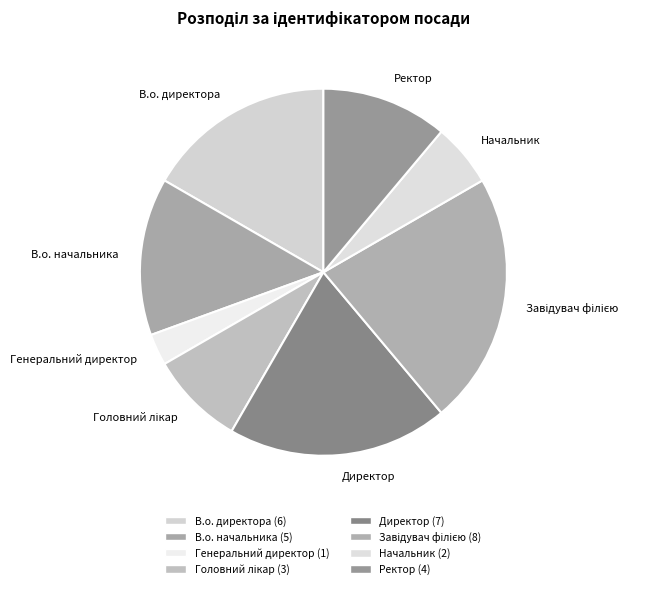

Is there any slice that represents more than half of the pie?

No